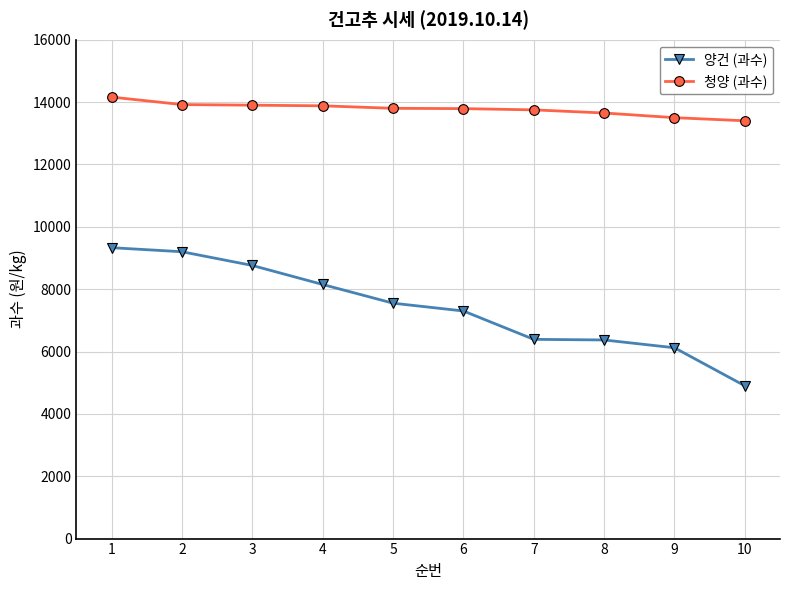

What is the difference between the highest and lowest values at 4?

5730